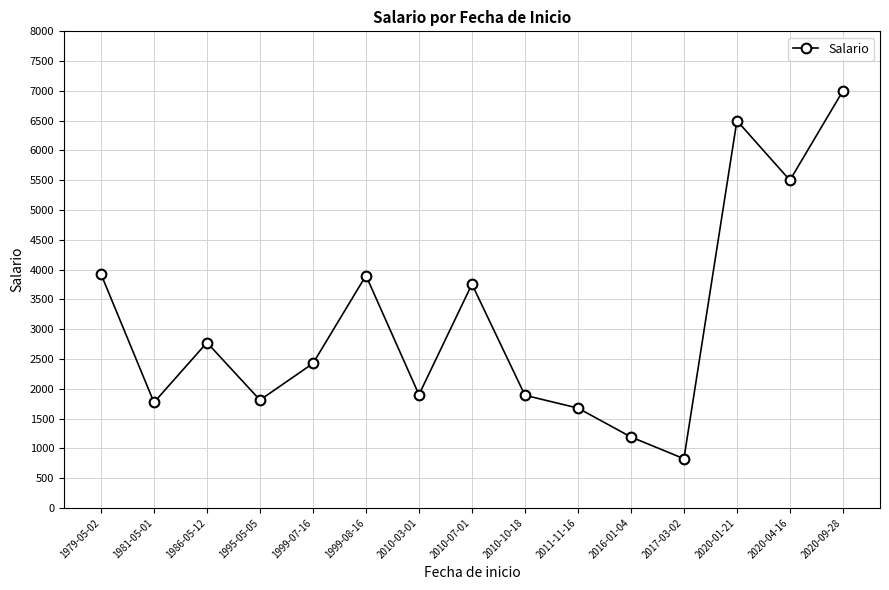

At which category does the data reach its first local valley?

1981-05-01